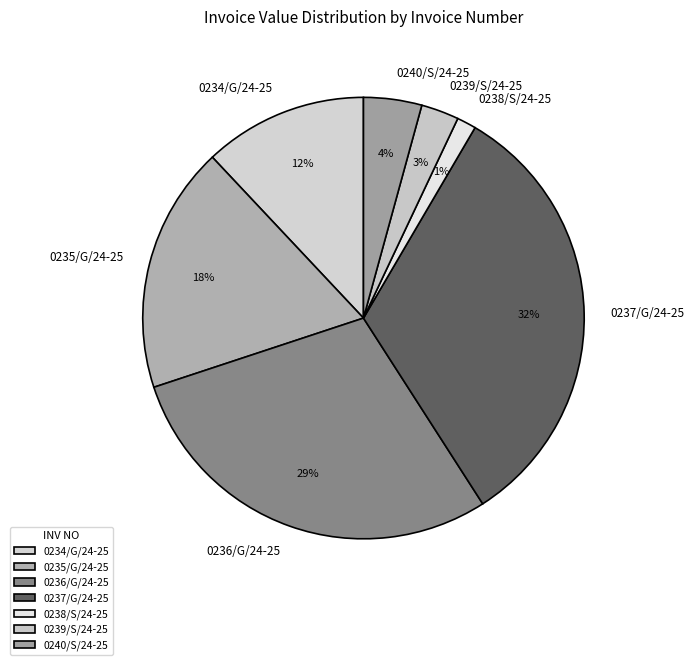

To the nearest percent, what is the difference between the largest and smallest slice percentages?

31%